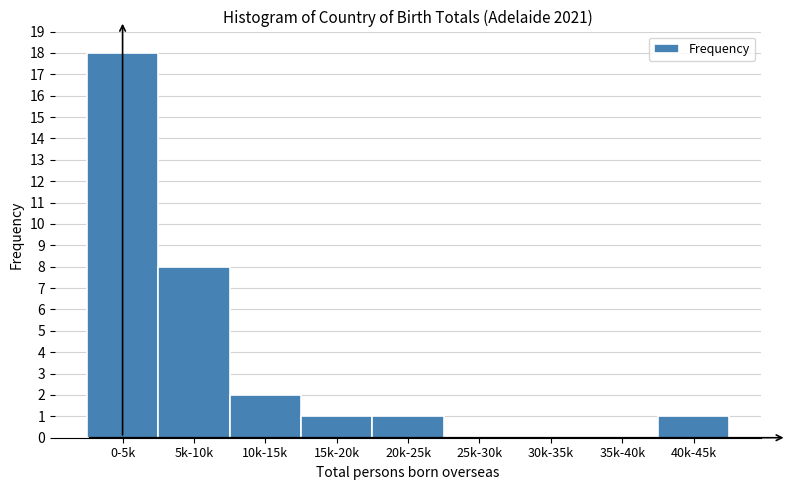

Reading left to right, extract all data points from this chart.

0-5k=18	5k-10k=8	10k-15k=2	15k-20k=1	20k-25k=1	25k-30k=0	30k-35k=0	35k-40k=0	40k-45k=1